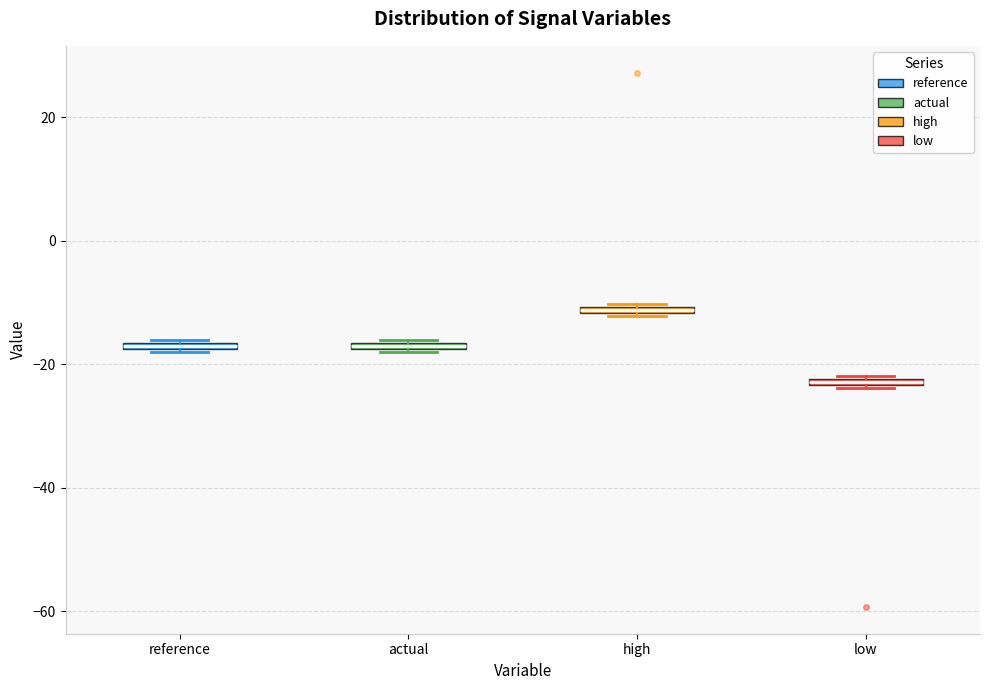

Which box has the highest median line?

high